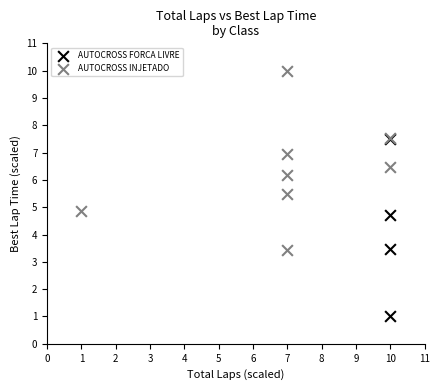

Which series reaches the minimum Y coordinate?

AUTOCROSS FORCA LIVRE